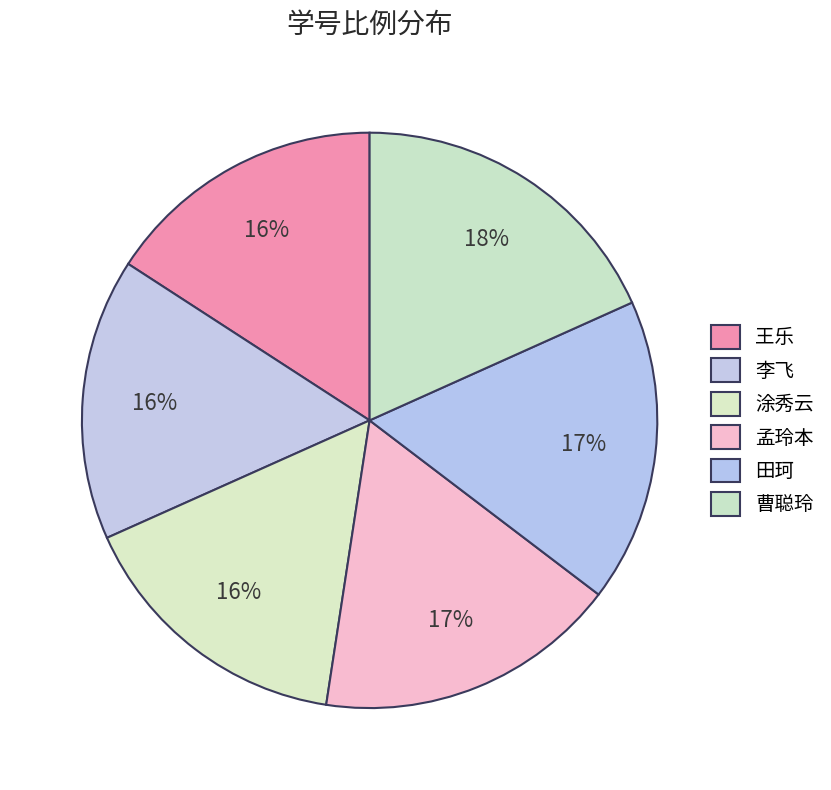

Count the number of slices in the pie.

6